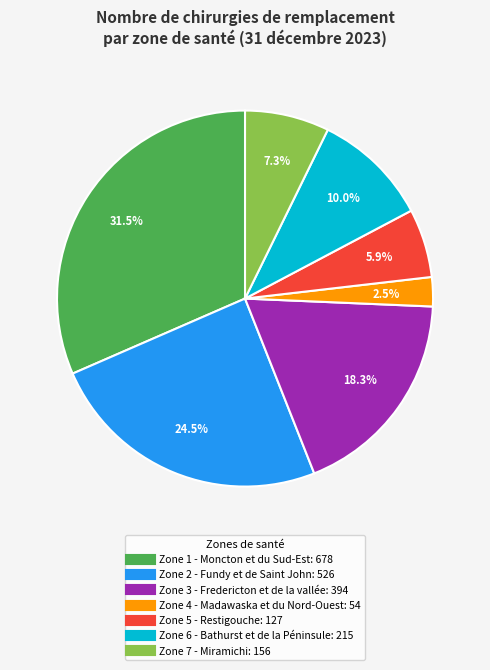

How many segments does this pie chart have?

7